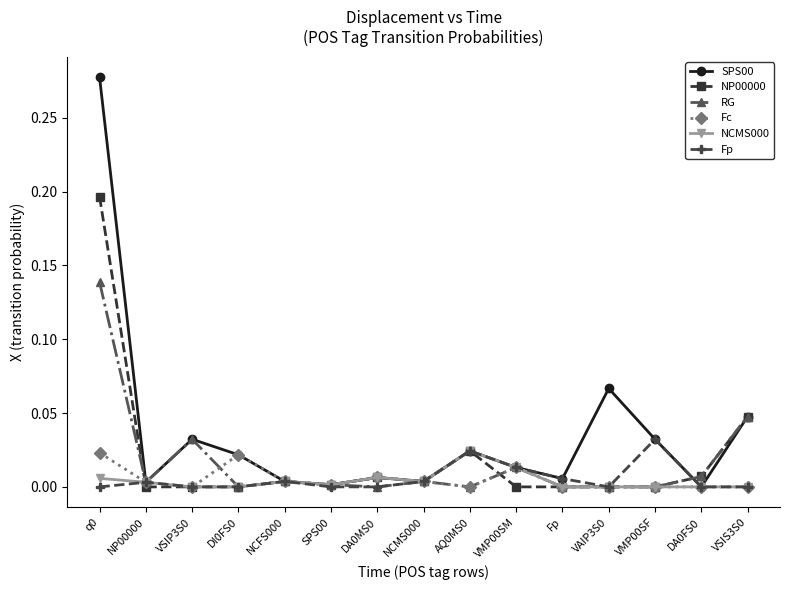

Which series has the largest total across all categories?

SPS00